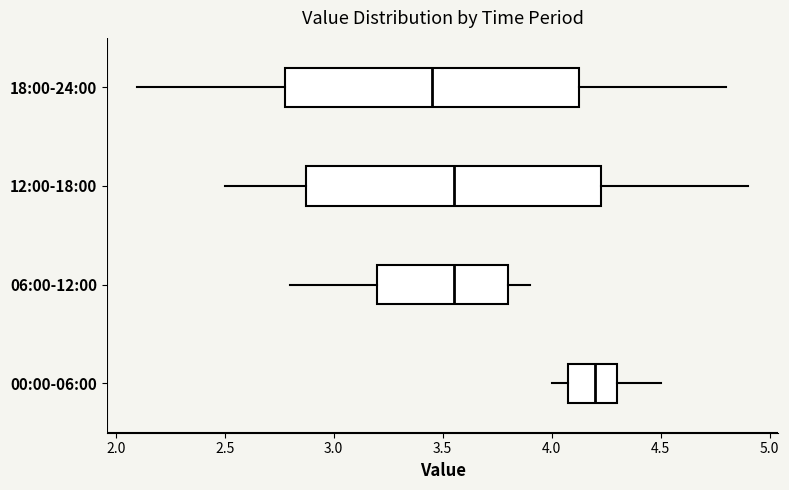

Where is the left edge of the box for 06:00-12:00 on the x-axis? The values are not printed on the chart, so give them approximately, as read against the axis.

3.20